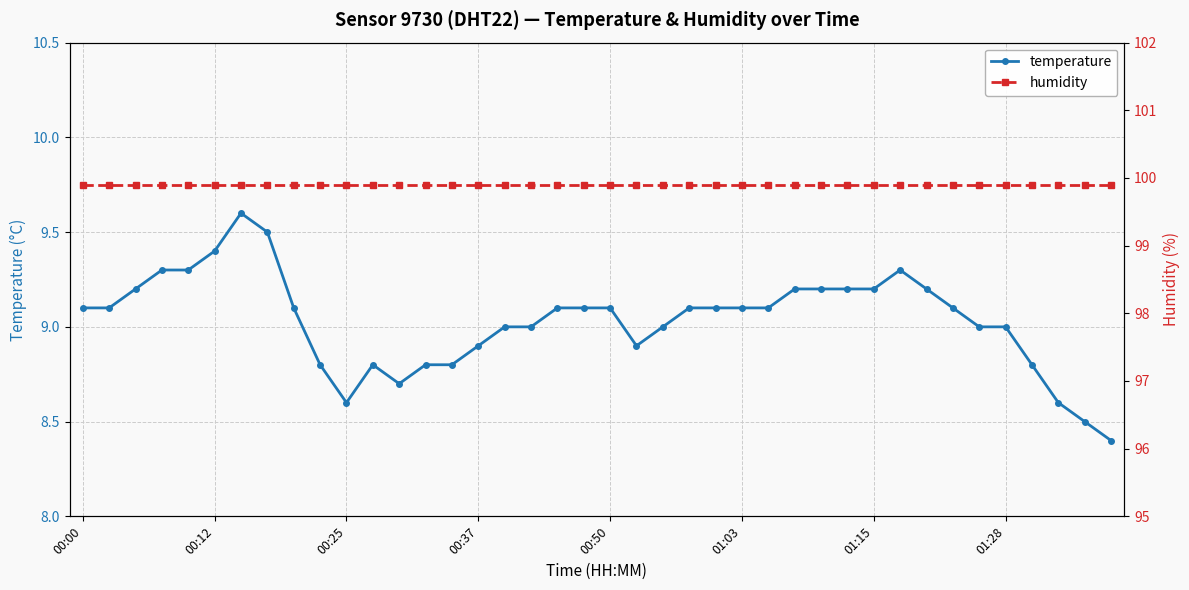

True or false: temperature has a value of 9.1 at 00:50.

True